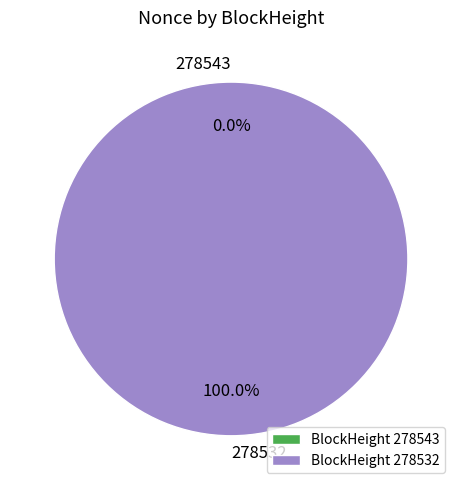

Is it true that 278543 is 9% of the pie?

False